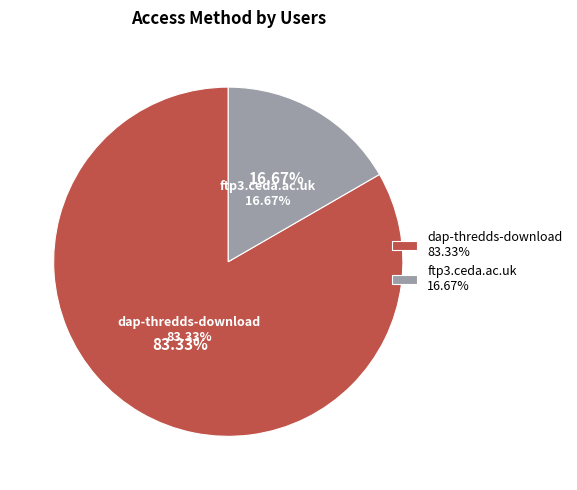

What percentage is NOT represented by ftp3.ceda.ac.uk?

83.3%